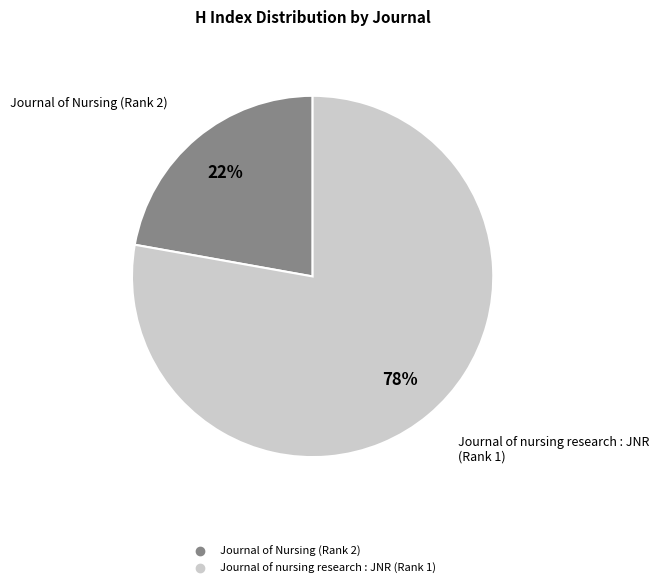

What percentage is the Journal of nursing research : JNR (Rank 1) slice, to the nearest percent?

78%